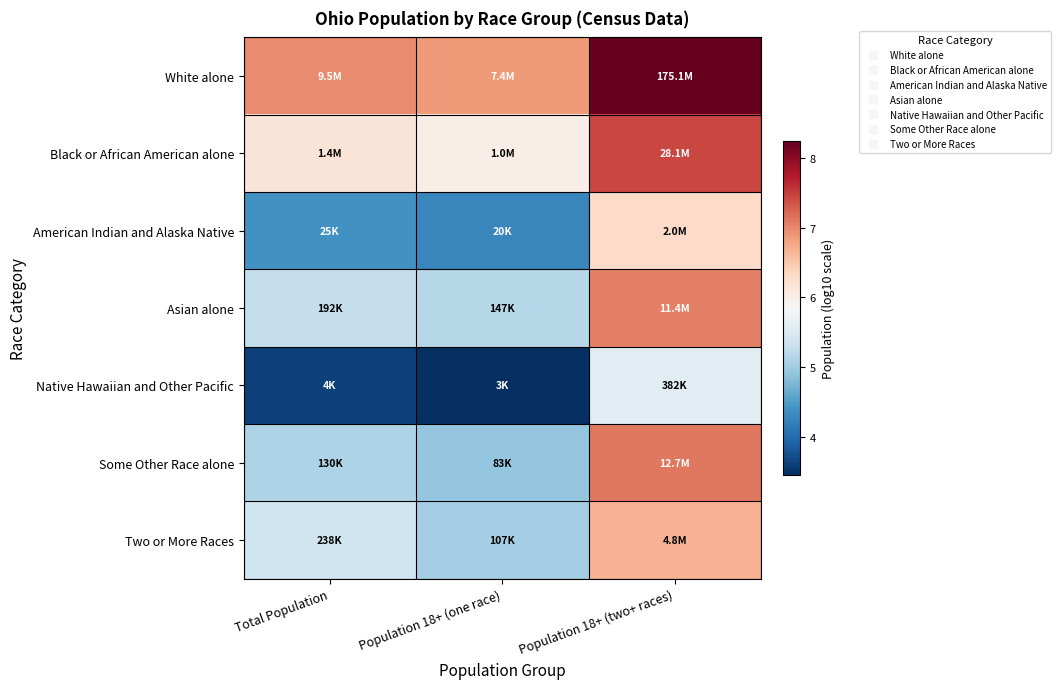

What is the maximum value shown in the chart?

8.2